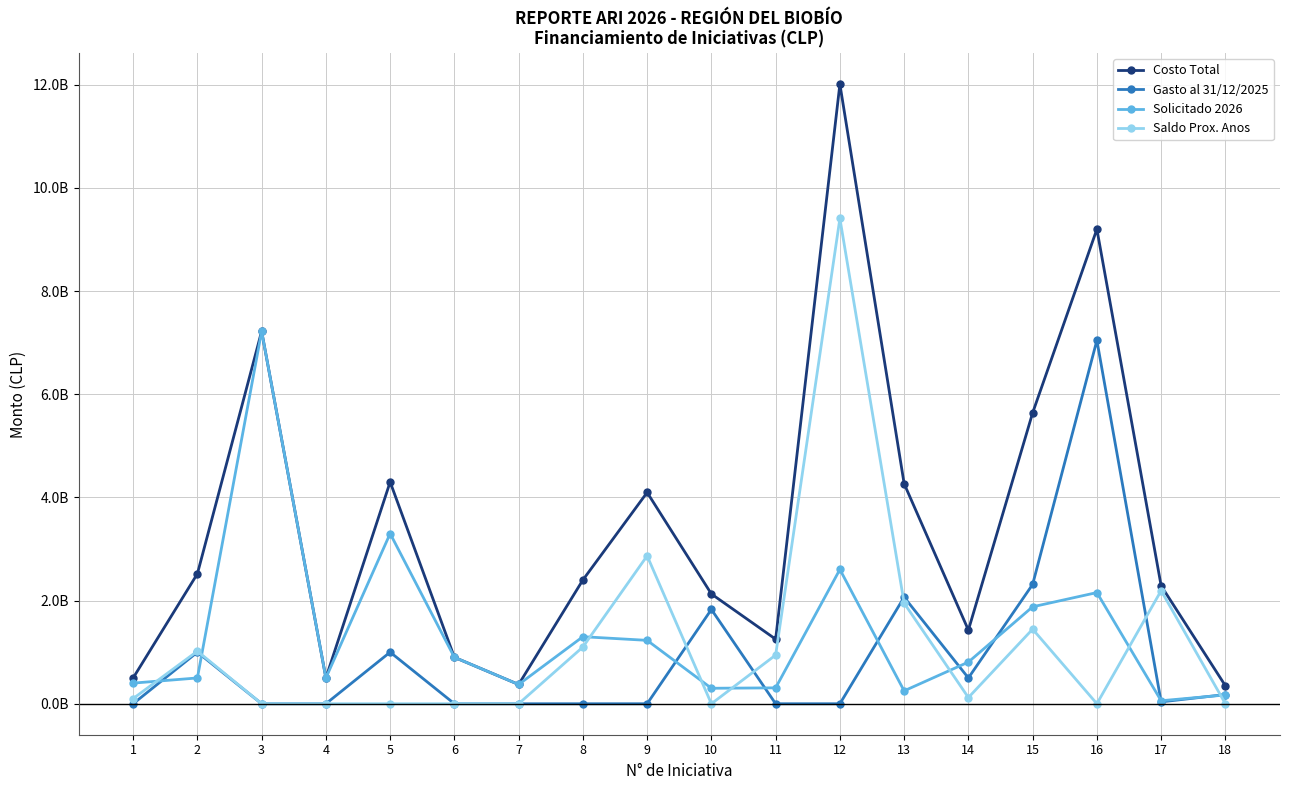

Rank the series at 16 from lowest to highest value.

Saldo Prox. Anos, Solicitado 2026, Gasto al 31/12/2025, Costo Total